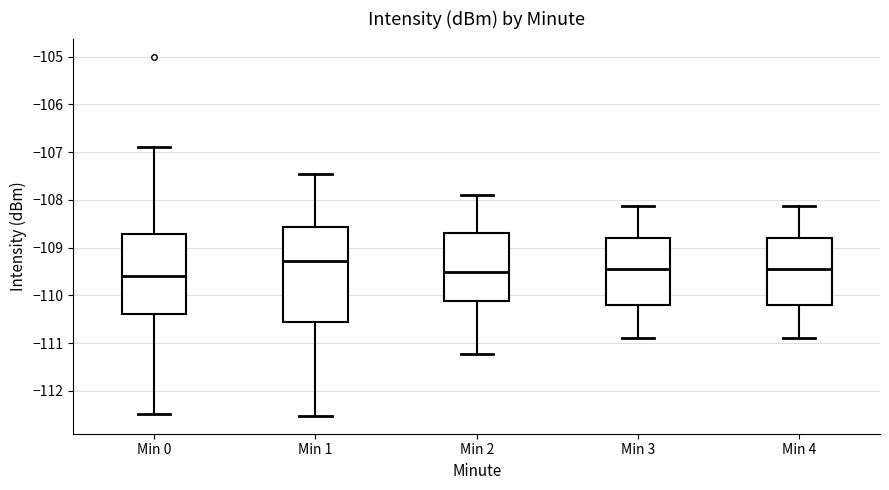

Which box's median line is the highest?

Min 1